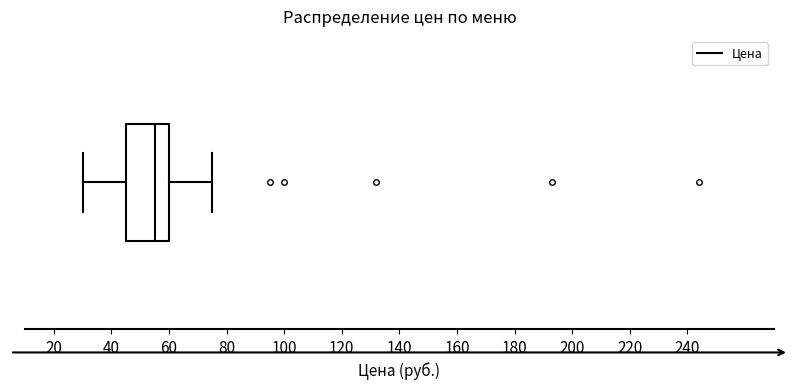

Read this box plot against the x-axis: the position of the median line, the range covered by the box, and the ends of both whiskers. The values are not printed on the chart, so give them approximately, as read against the axis.

median 56, box 46 to 60, whiskers 30 to 76